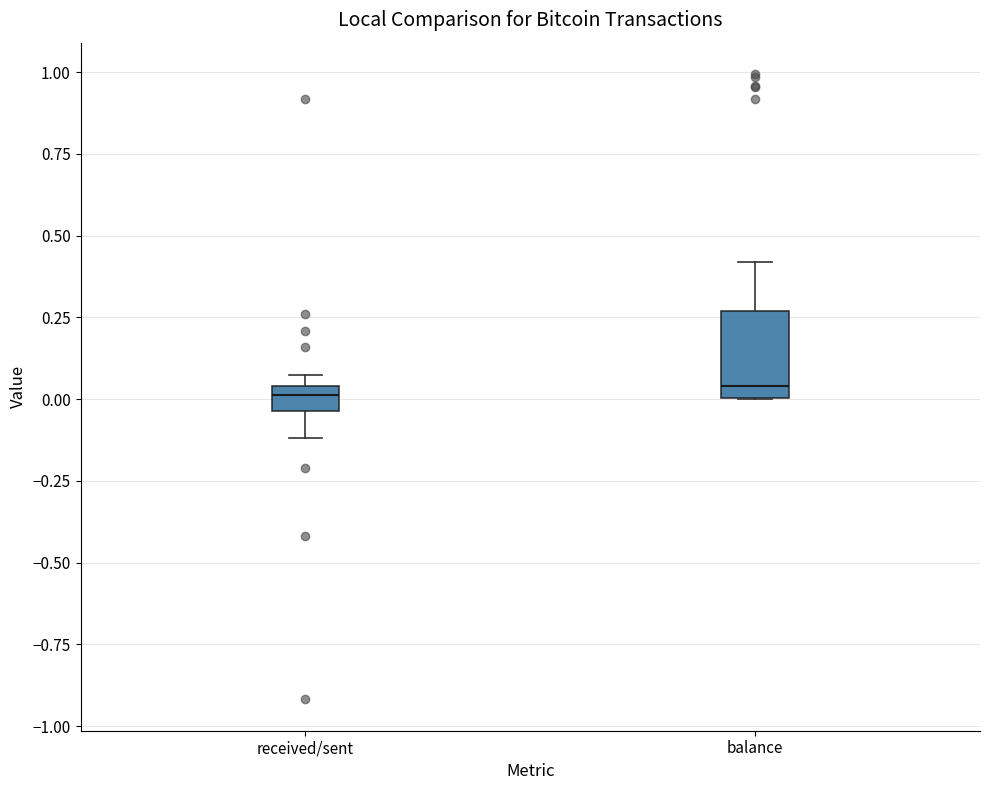

Which box is the tallest, from its lower edge to its upper edge?

balance